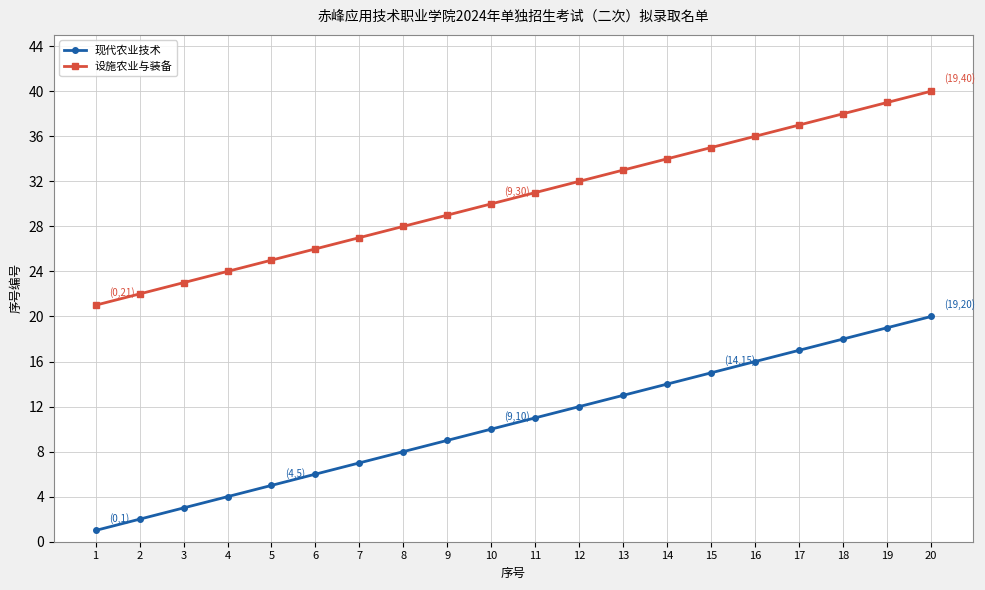

At which category is the sum across all series the highest?

20